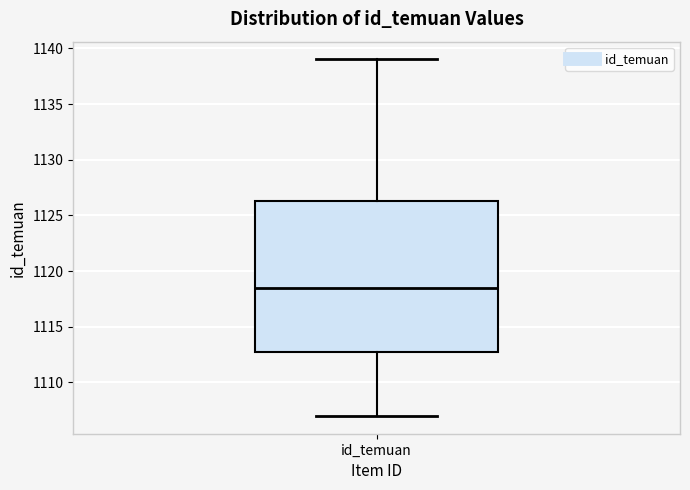

Where does the median line of the box for id_temuan sit on the y-axis? The values are not printed on the chart, so give them approximately, as read against the axis.

1118.5